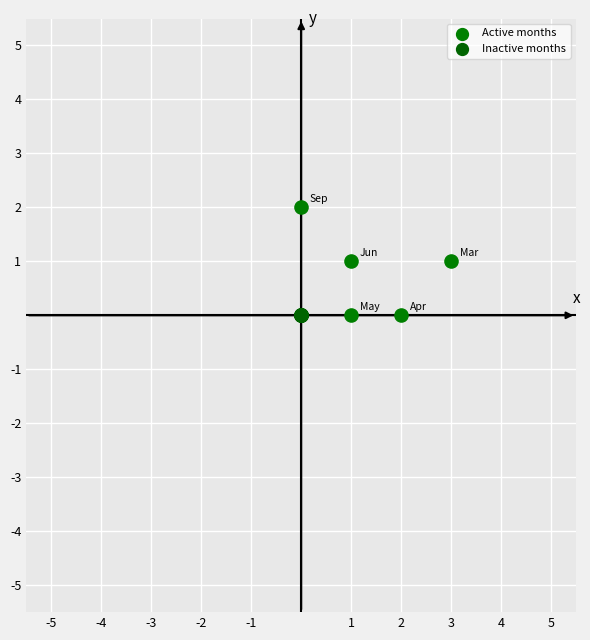

What are all the series names shown in the legend?

Active months, Inactive months